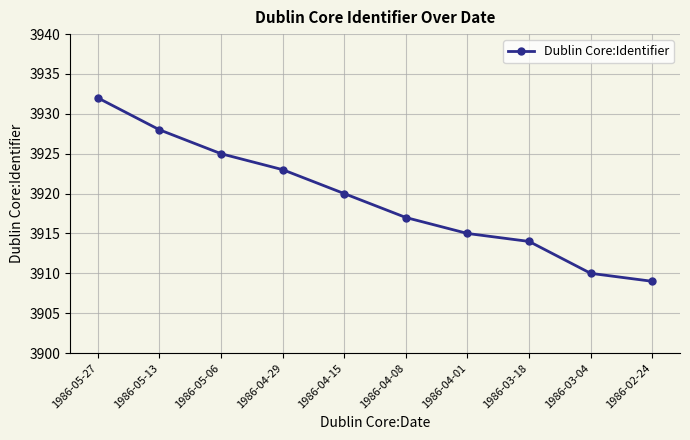

What is the sum of the values at 1986-04-08 and 1986-02-24?

7826